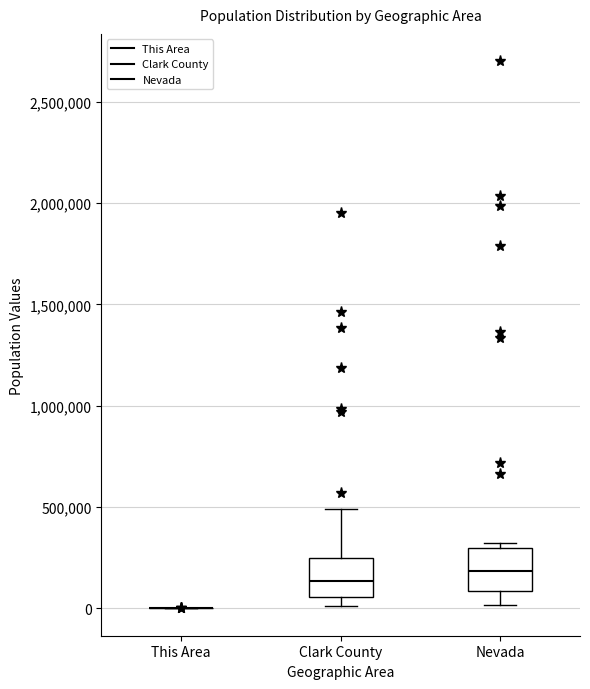

Reading left to right, transcribe this box plot: for each box, give where its median line is, the range the box spans, and where its two whiskers end, as read against the y-axis. The values are not printed on the chart, so give them approximately, as read against the axis.

This Area: box collapsed to a line at 0, whiskers 0 to 0
Clark County: median 150000, box 50000 to 250000, whiskers 0 to 500000
Nevada: median 200000, box 100000 to 300000, whiskers 0 to 300000 (just above the box's upper edge)